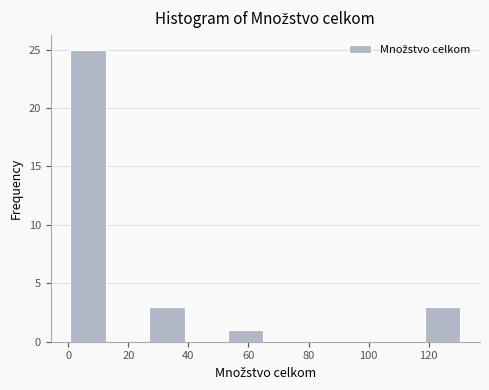

Which range on the x-axis has the tallest bar?

0 to 14